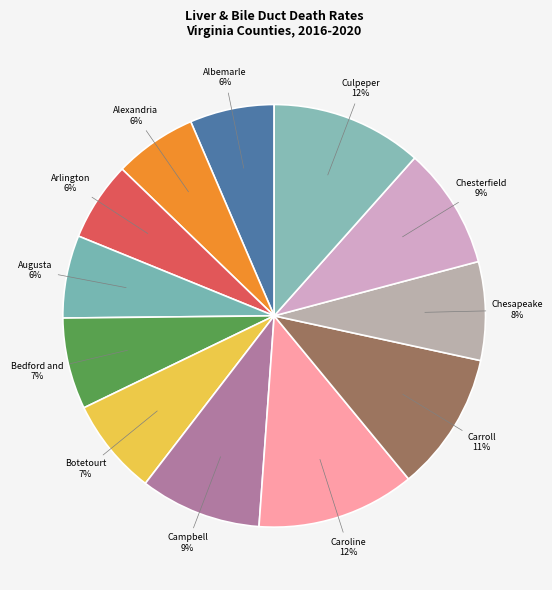

Which category has the biggest portion of the pie?

Caroline County